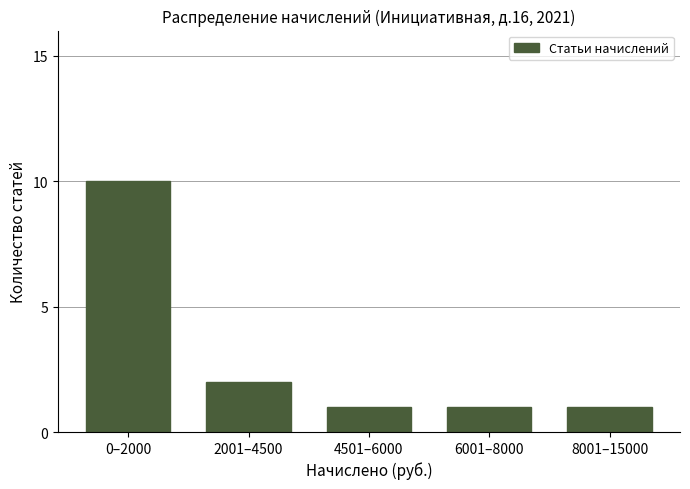

Reading left to right, transcribe all the data shown in this chart.

0–2000=10	2001–4500=2	4501–6000=1	6001–8000=1	8001–15000=1